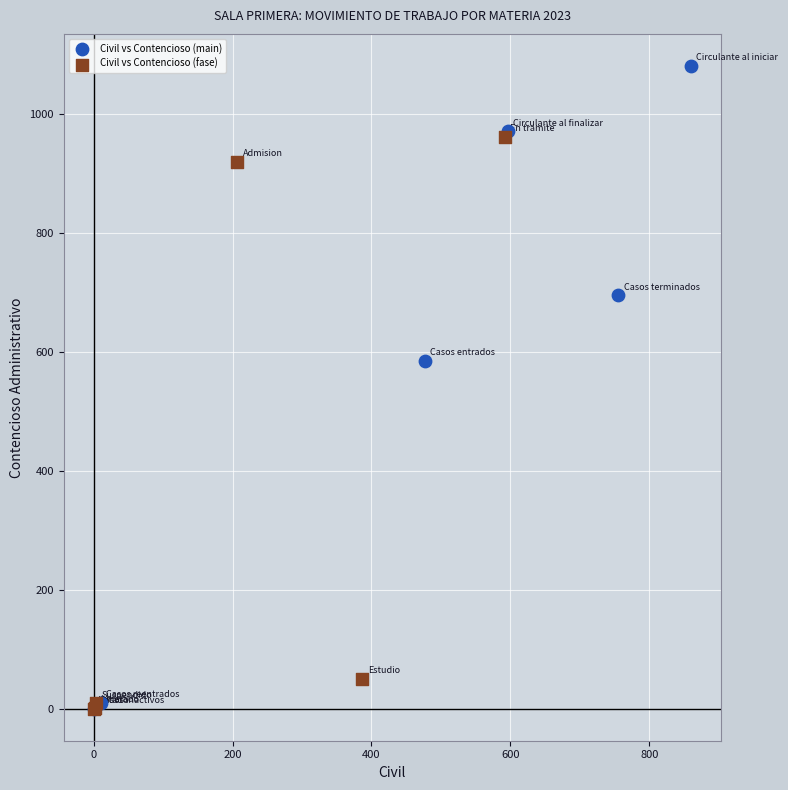

What are all the series names shown in the legend?

Civil vs Contencioso (main), Civil vs Contencioso (fase)